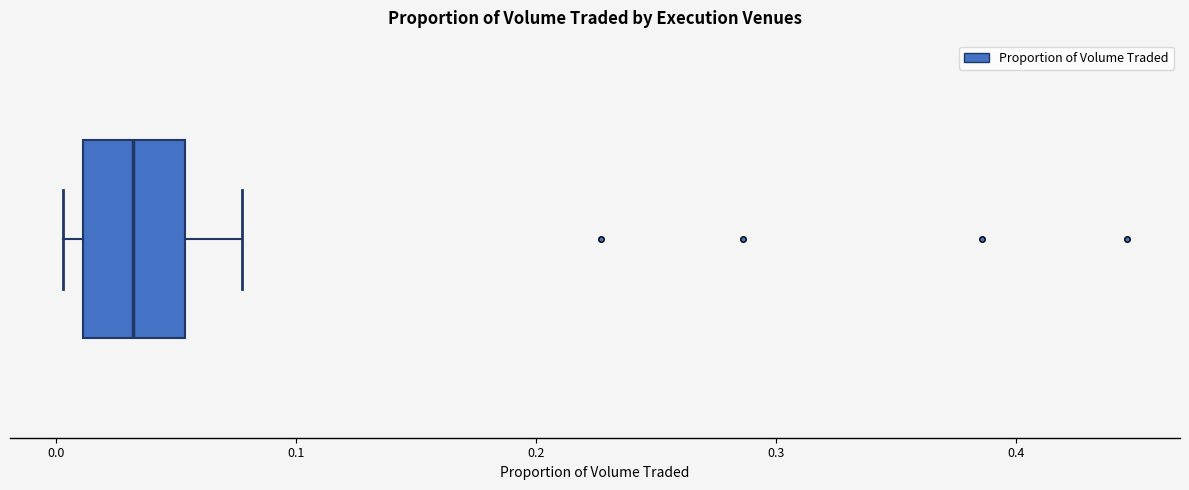

Transcribe this box plot: give where the median line is, the range the box spans, and where the two whiskers end, as read against the x-axis. The values are not printed on the chart, so give them approximately, as read against the axis.

median 0.03, box 0.01 to 0.05, whiskers 0.00 to 0.08